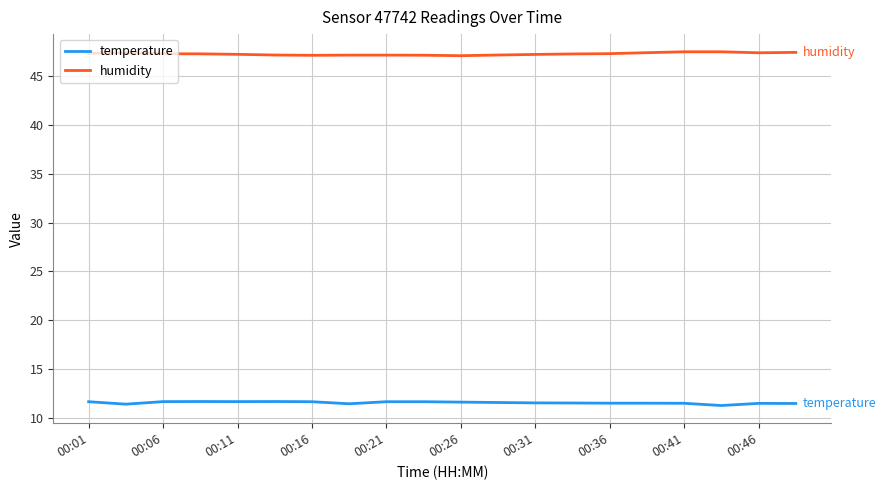

How many humidity values are between 47 and 48?

20